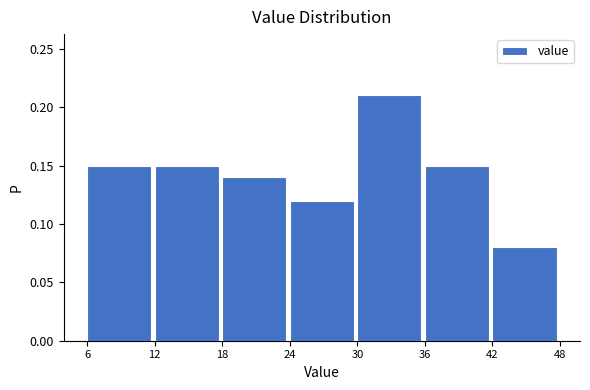

Reading left to right, transcribe this chart: for each bar, give the range it covers on the x-axis and its height. The values are not printed on the chart, so give them approximately, as read against the axis.

6 to 12: 0.15
12 to 18: 0.15
18 to 24: 0.14
24 to 30: 0.12
30 to 36: 0.21
36 to 42: 0.15
42 to 48: 0.08